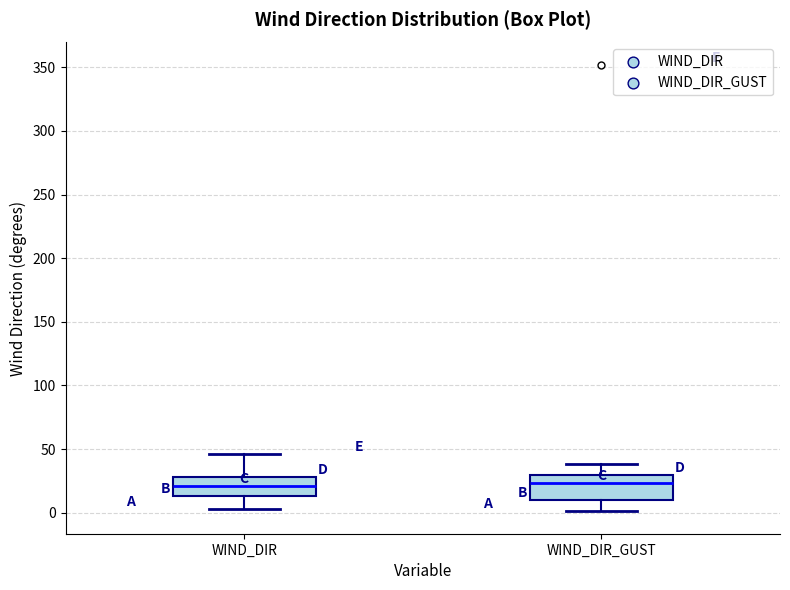

Reading left to right, transcribe this box plot: for each box, give where its median line is, the range the box spans, and where its two whiskers end, as read against the y-axis. The values are not printed on the chart, so give them approximately, as read against the axis.

WIND_DIR: median 20, box 15 to 30, whiskers 5 to 45
WIND_DIR_GUST: median 25, box 10 to 30, whiskers 0 to 40